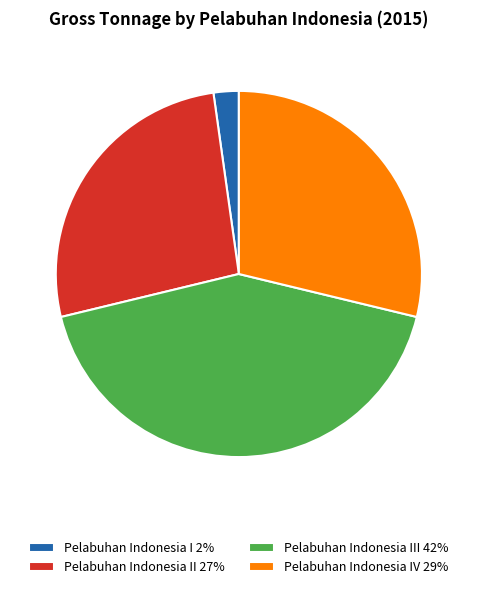

Rank the categories by value from highest to lowest.

Pelabuhan Indonesia III 42%, Pelabuhan Indonesia IV 29%, Pelabuhan Indonesia II 27%, Pelabuhan Indonesia I 2%